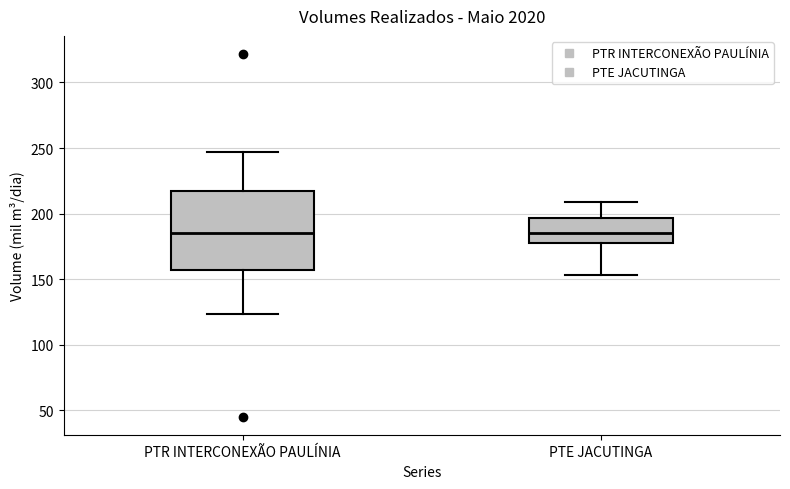

Where does the upper whisker of the box for PTE JACUTINGA end on the y-axis? The values are not printed on the chart, so give them approximately, as read against the axis.

210